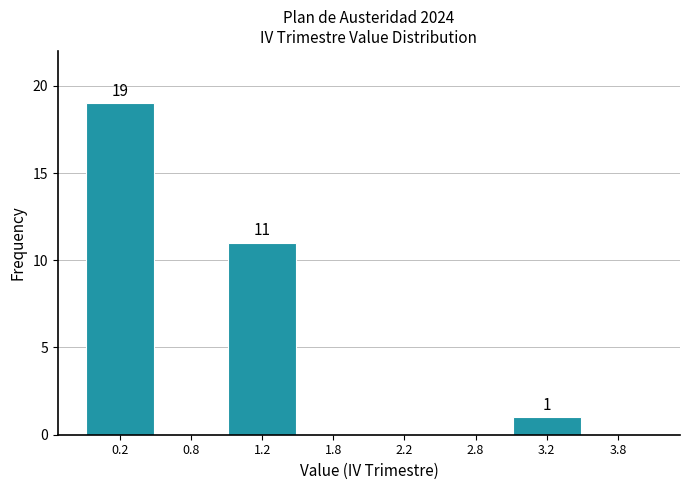

Reading left to right, list all the values displayed in this chart.

0.2=19	0.8=0	1.2=11	1.8=0	2.2=0	2.8=0	3.2=1	3.8=0